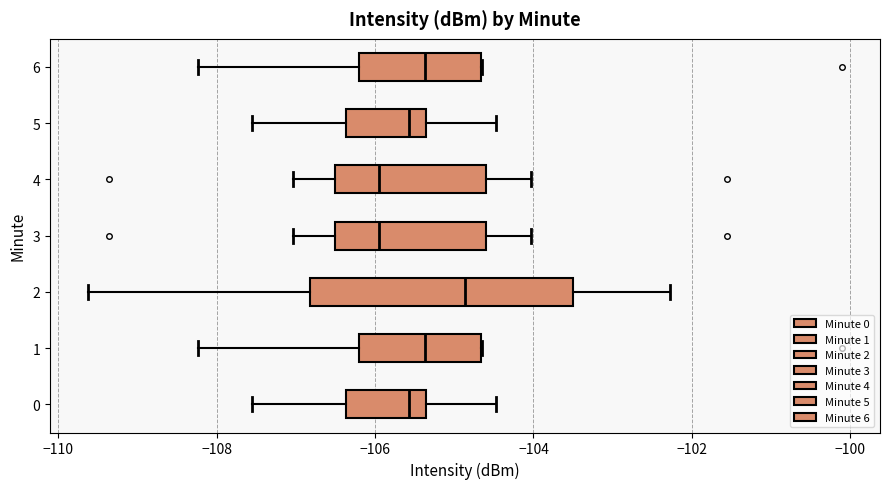

Reading bottom to top, transcribe this box plot: for each box, give where its median line is, the range the box spans, and where its two whiskers end, as read against the x-axis. The values are not printed on the chart, so give them approximately, as read against the axis.

0: median -105.6, box -106.4 to -105.4, whiskers -107.6 to -104.4
1: median -105.4, box -106.2 to -104.6, whiskers -108.2 to -104.6
2: median -104.8, box -106.8 to -103.4, whiskers -109.6 to -102.2
3: median -106.0, box -106.6 to -104.6, whiskers -107.0 to -104.0
4: median -106.0, box -106.6 to -104.6, whiskers -107.0 to -104.0
5: median -105.6, box -106.4 to -105.4, whiskers -107.6 to -104.4
6: median -105.4, box -106.2 to -104.6, whiskers -108.2 to -104.6